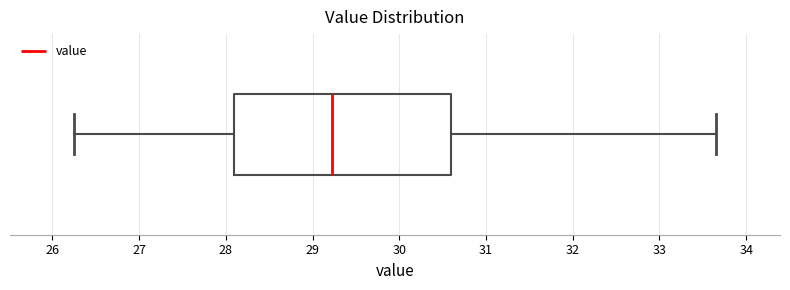

Transcribe this box plot: give where the median line is, the range the box spans, and where the two whiskers end, as read against the x-axis. The values are not printed on the chart, so give them approximately, as read against the axis.

median 29.2, box 28.1 to 30.6, whiskers 26.3 to 33.7